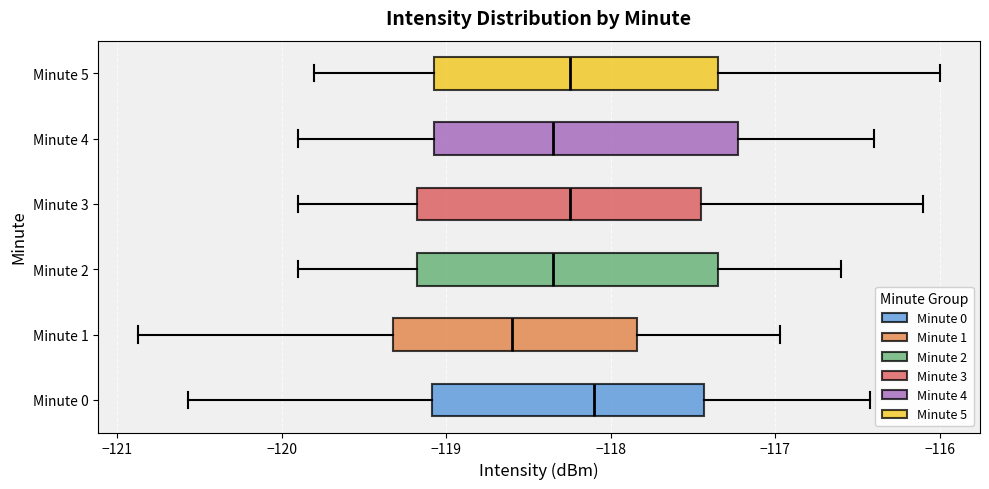

Reading bottom to top, read every box against the x-axis: the position of its median line, the range the box covers, and the ends of its whiskers. The values are not printed on the chart, so give them approximately, as read against the axis.

Minute 0: median -118.1, box -119.1 to -117.4, whiskers -120.6 to -116.4
Minute 1: median -118.6, box -119.3 to -117.8, whiskers -120.9 to -117.0
Minute 2: median -118.3, box -119.2 to -117.3, whiskers -119.9 to -116.6
Minute 3: median -118.2, box -119.2 to -117.4, whiskers -119.9 to -116.1
Minute 4: median -118.3, box -119.1 to -117.2, whiskers -119.9 to -116.4
Minute 5: median -118.2, box -119.1 to -117.3, whiskers -119.8 to -116.0